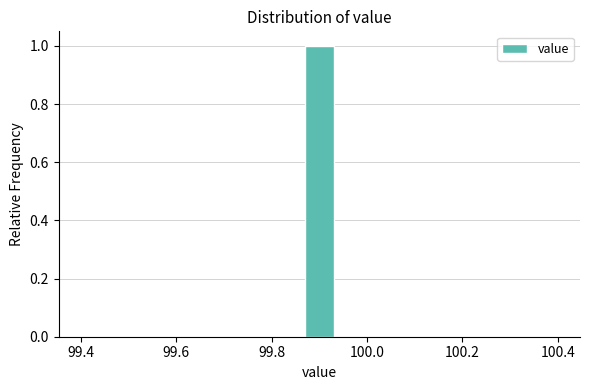

Around what value on the x-axis is the tallest bar? Give the approximate position of its centre, as read against the axis.

99.90